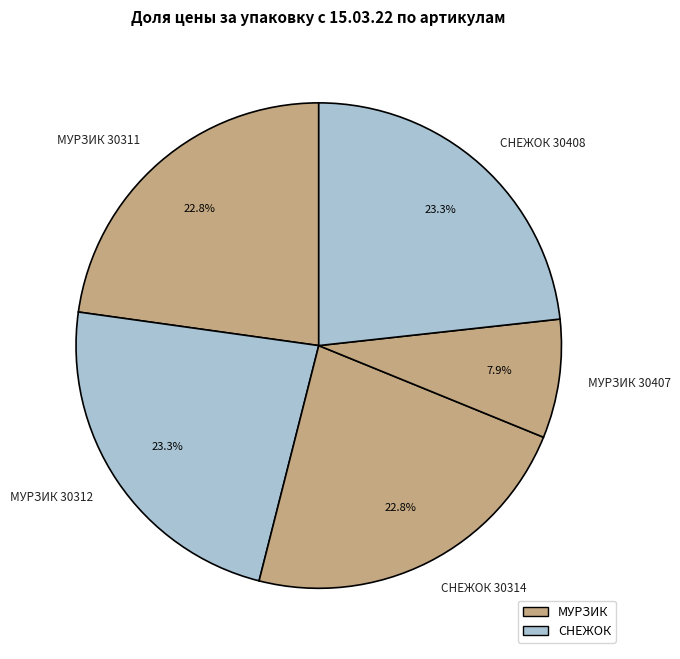

Does МУРЗИК 30311 account for over 50% of the chart?

No